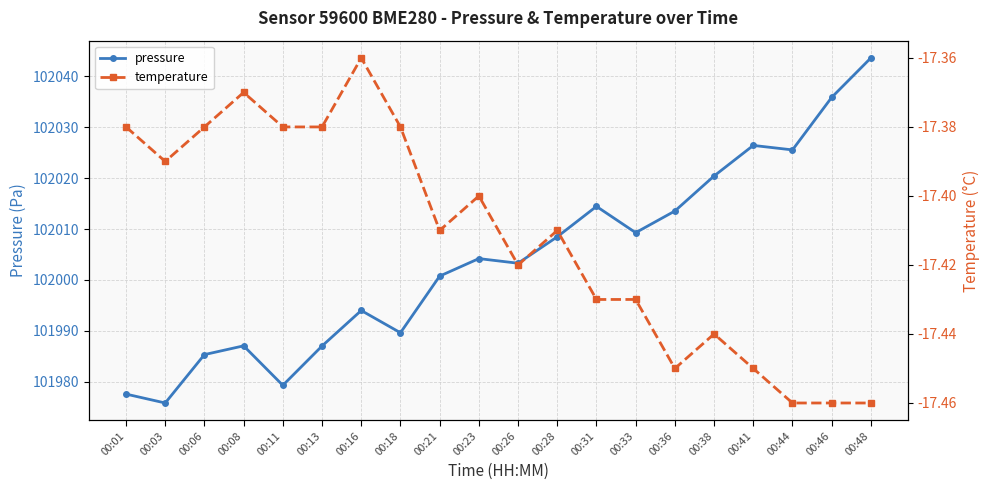

True or false: pressure and temperature intersect in this chart.

False